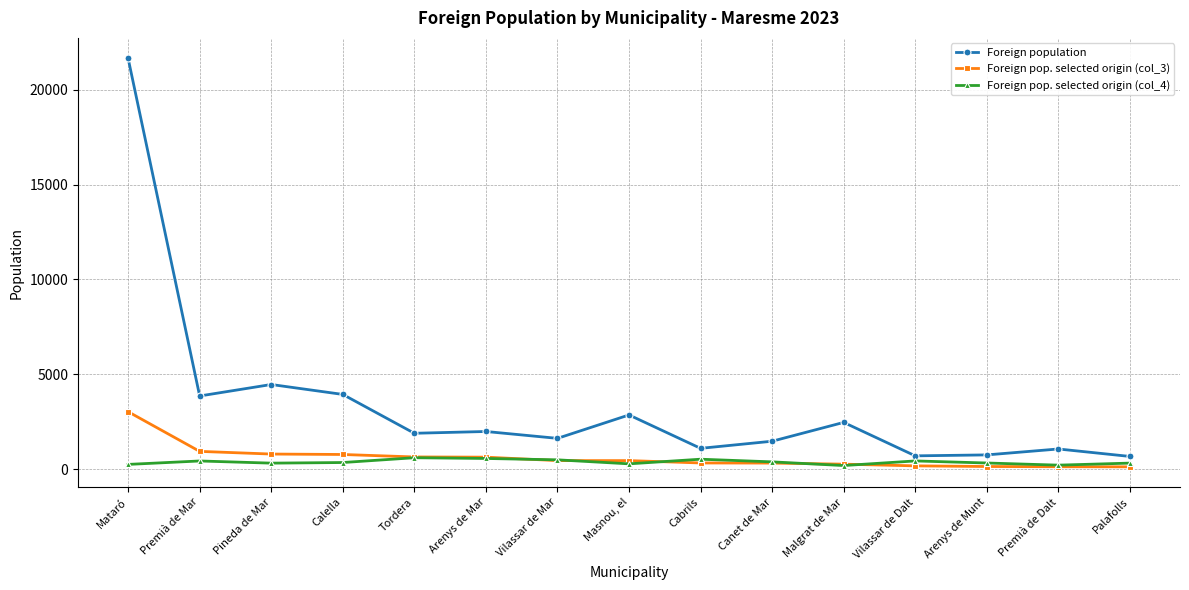

True or false: Foreign pop. selected origin (col_3) and Foreign pop. selected origin (col_4) cross at least once.

True